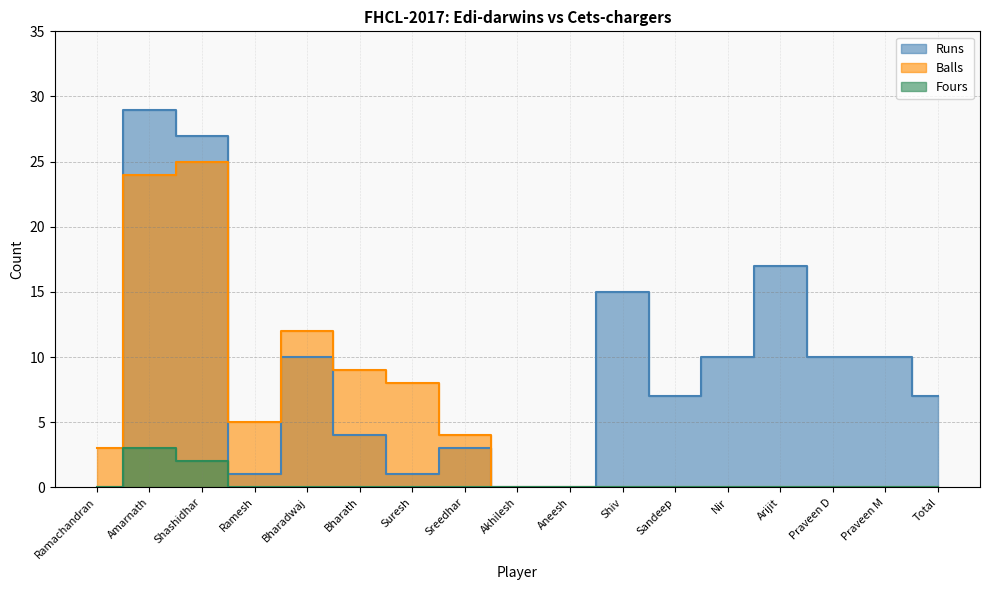

What are all the series names shown in the legend?

Runs, Balls, Fours